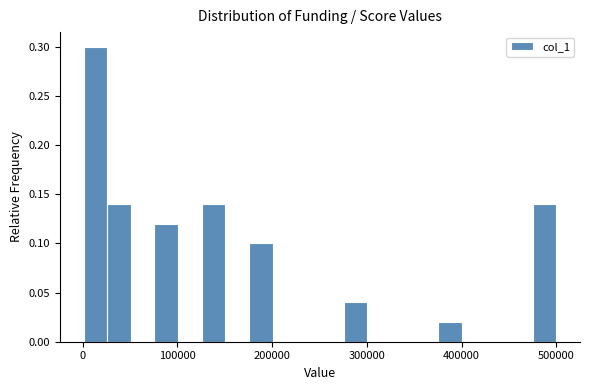

Around what value on the x-axis is the tallest bar? Give the approximate position of its centre, as read against the axis.

10000